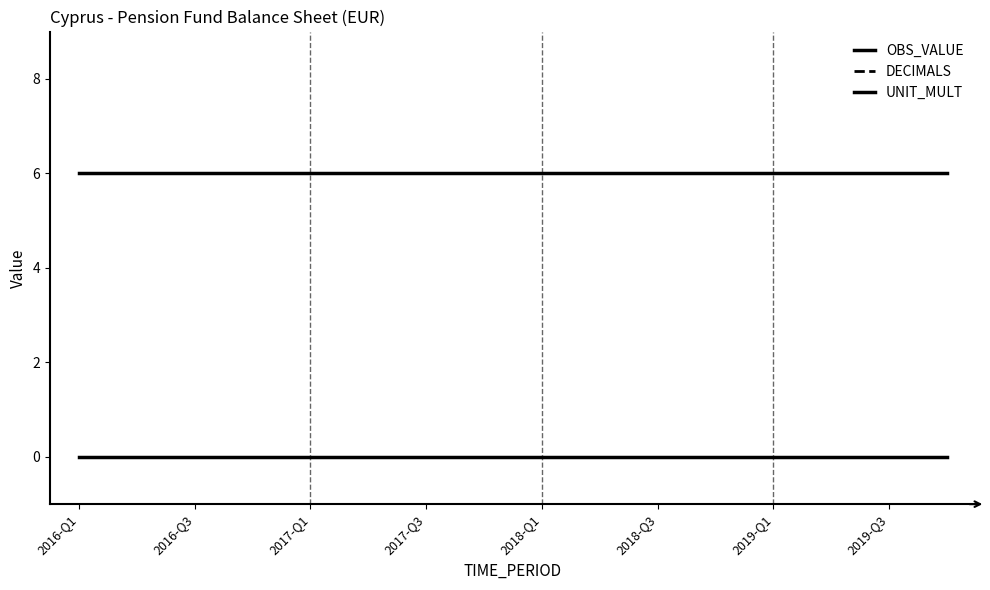

Reading left to right, extract all data points from this chart.

OBS_VALUE: 0	0	0	0	0	0	0	0	0	0	0	0	0	0	0	0
DECIMALS: 0	0	0	0	0	0	0	0	0	0	0	0	0	0	0	0
UNIT_MULT: 6	6	6	6	6	6	6	6	6	6	6	6	6	6	6	6